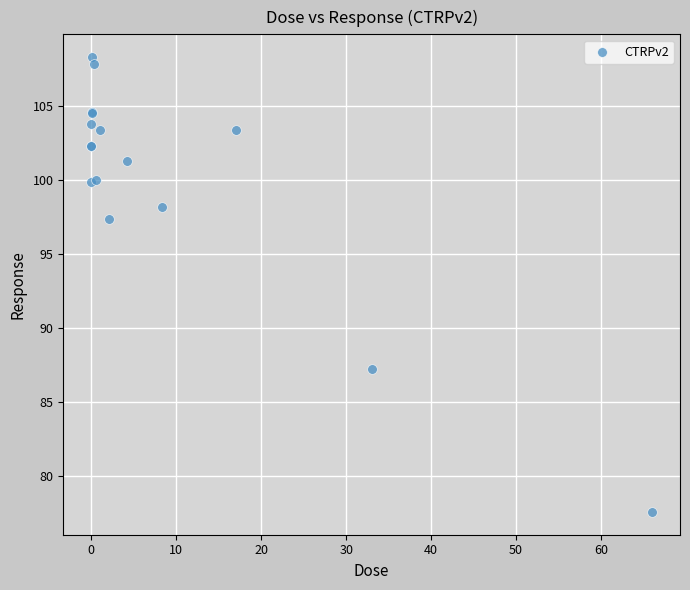

What Y value in the scatter plot is closest to 92?

87.2